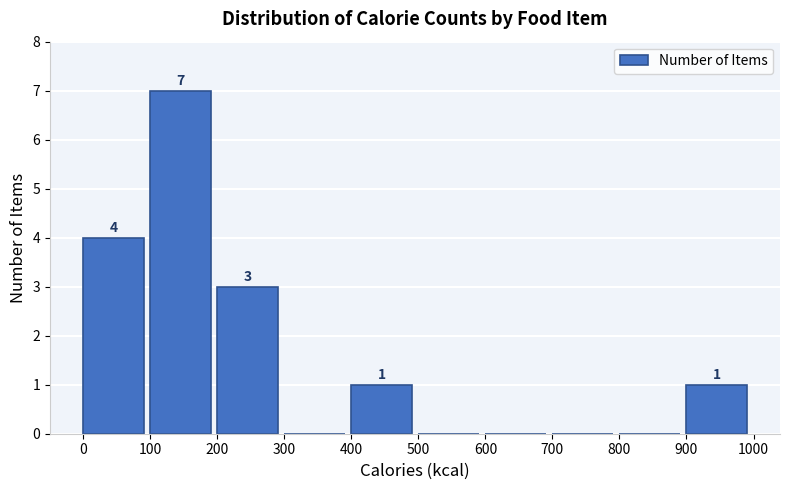

Which range on the x-axis has the tallest bar?

100 to 200